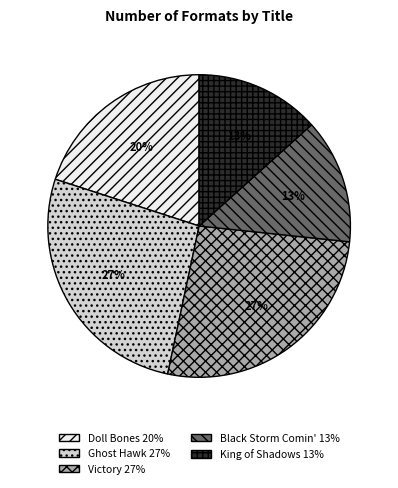

Combined, do Doll Bones and Ghost Hawk account for over 50%?

No